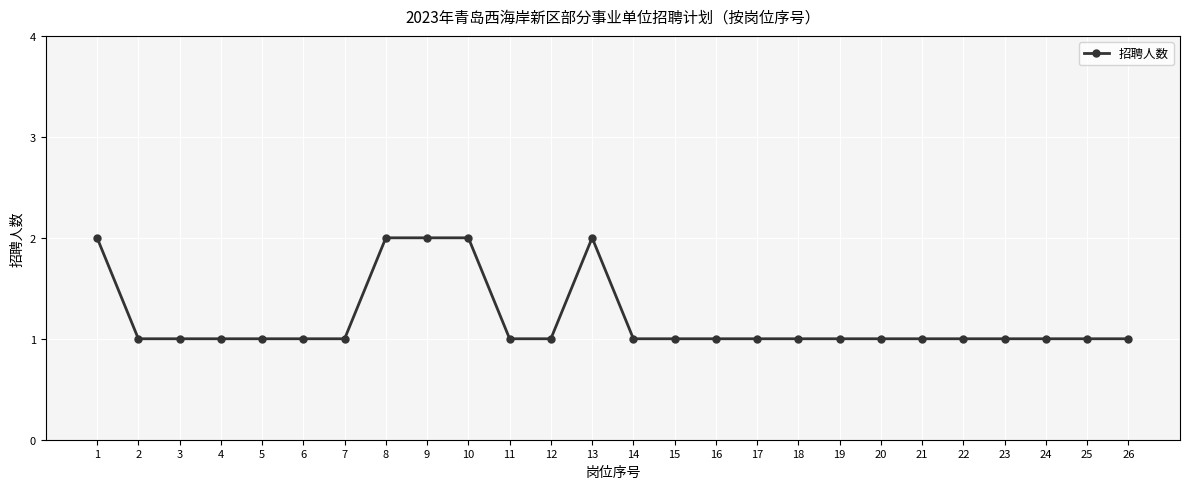

What is the value of the 25th point from the left?

1